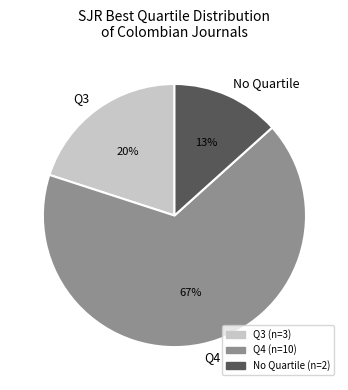

Is the sum of Q3 and Q4 greater than half?

Yes